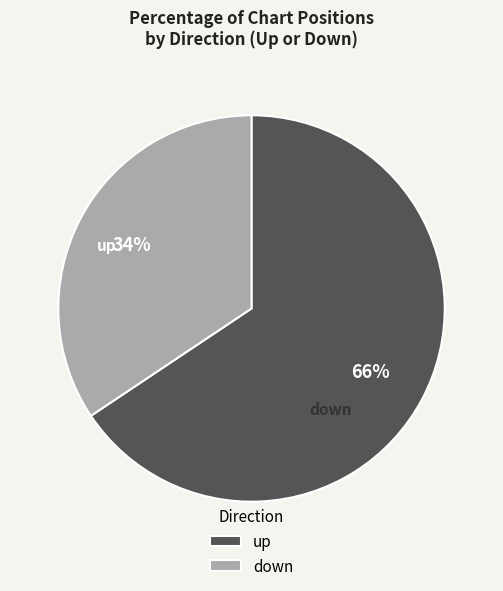

To the nearest percent, what portion does up represent?

66%